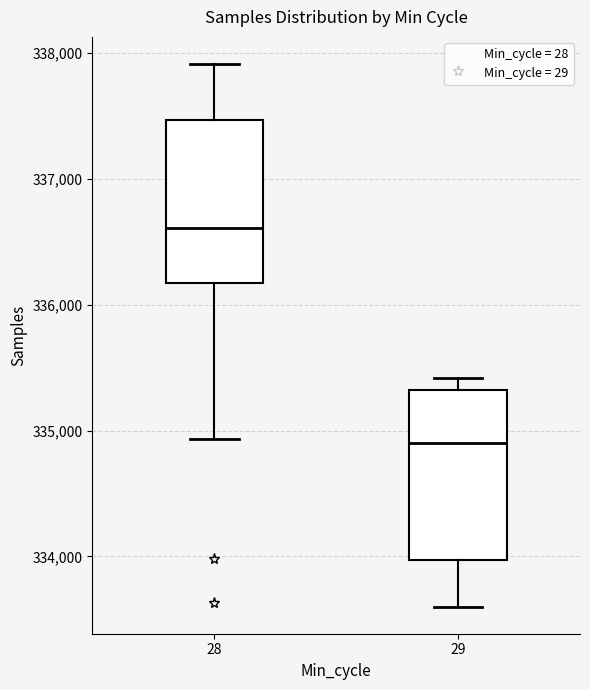

Reading left to right, transcribe this box plot: for each box, give where its median line is, the range the box spans, and where its two whiskers end, as read against the y-axis. The values are not printed on the chart, so give them approximately, as read against the axis.

28: median 336600, box 336200 to 337500, whiskers 334900 to 337900
29: median 334900, box 334000 to 335300, whiskers 333600 to 335400